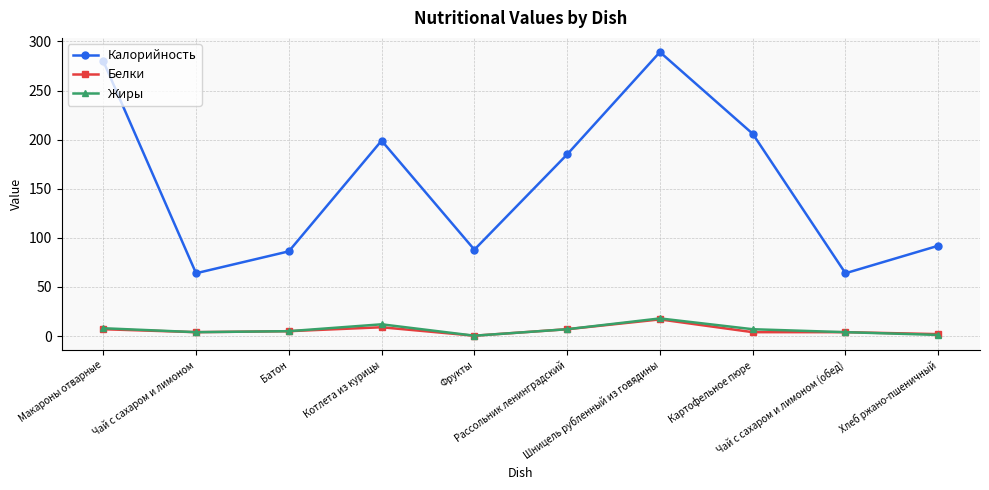

True or false: Калорийность has more than 0 points higher than both neighbors.

True